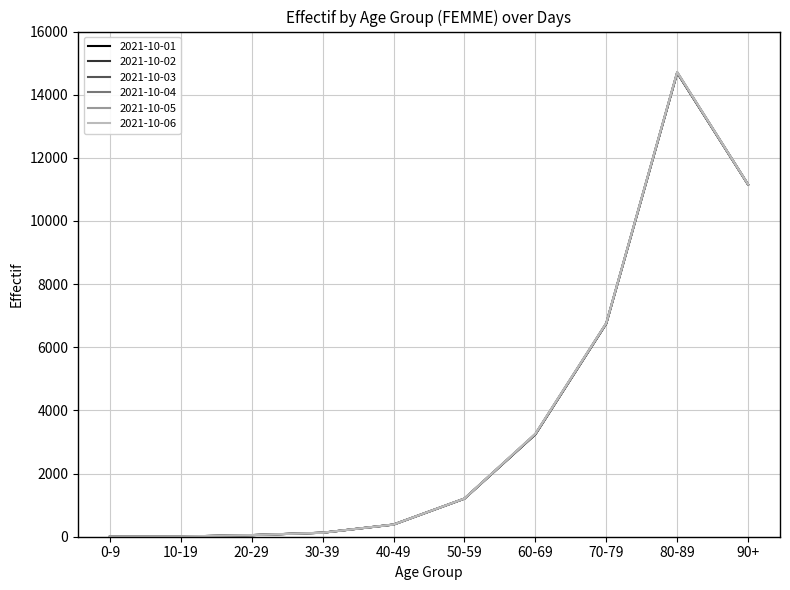

What is the average value of the 2021-10-06 series?

3770